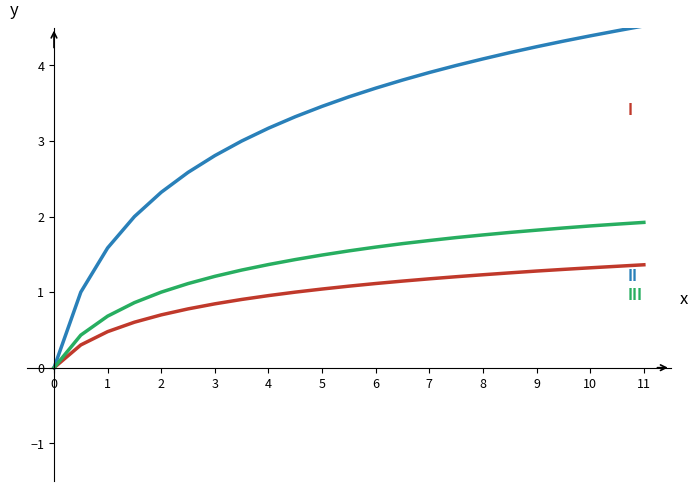

What is the maximum value shown in the chart?

4.5